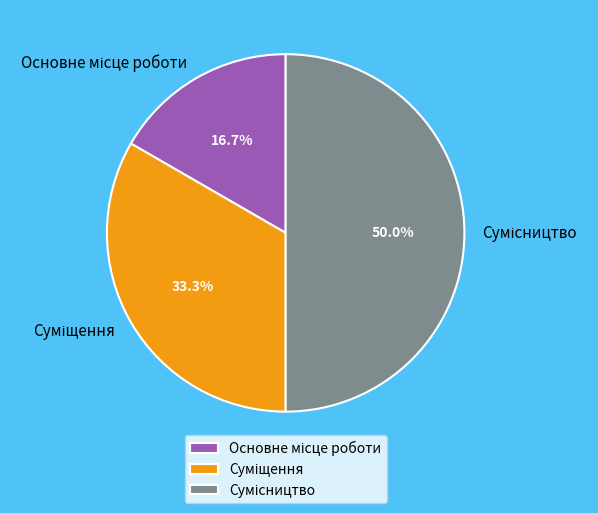

Count the number of slices in the pie.

3